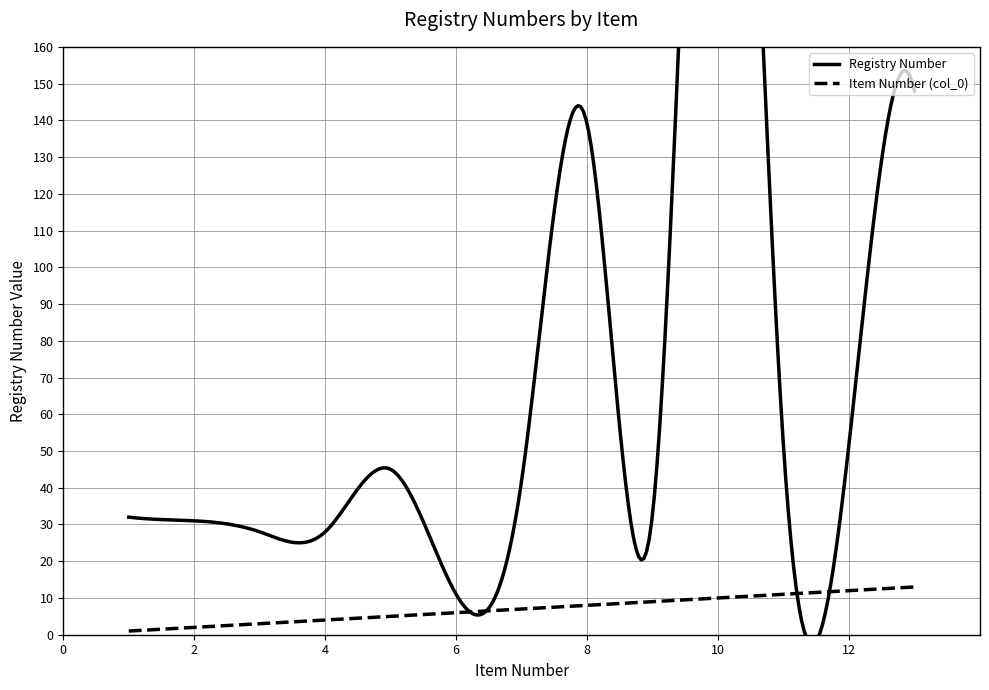

What is the value of the Registry Number point at the 2nd from the left?

31